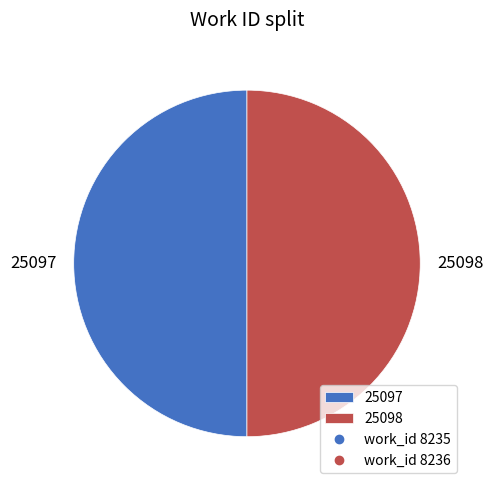

Is it true that 25098 is 58% of the pie?

False